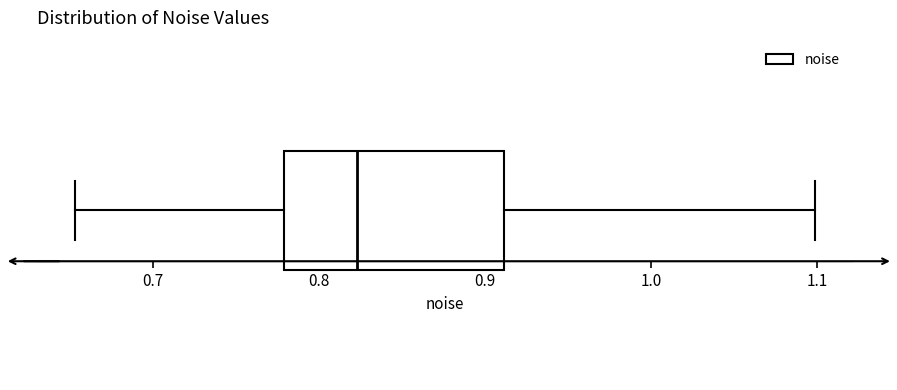

Transcribe this box plot: give where the median line is, the range the box spans, and where the two whiskers end, as read against the x-axis. The values are not printed on the chart, so give them approximately, as read against the axis.

median 0.82, box 0.78 to 0.91, whiskers 0.65 to 1.10